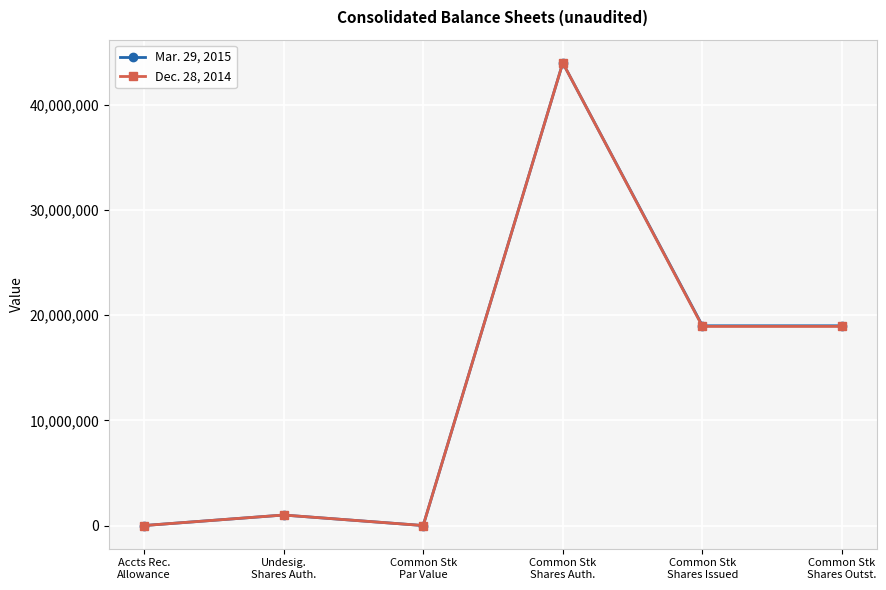

What is the label of the 4th point from the left?

Common Stk
Shares Auth.